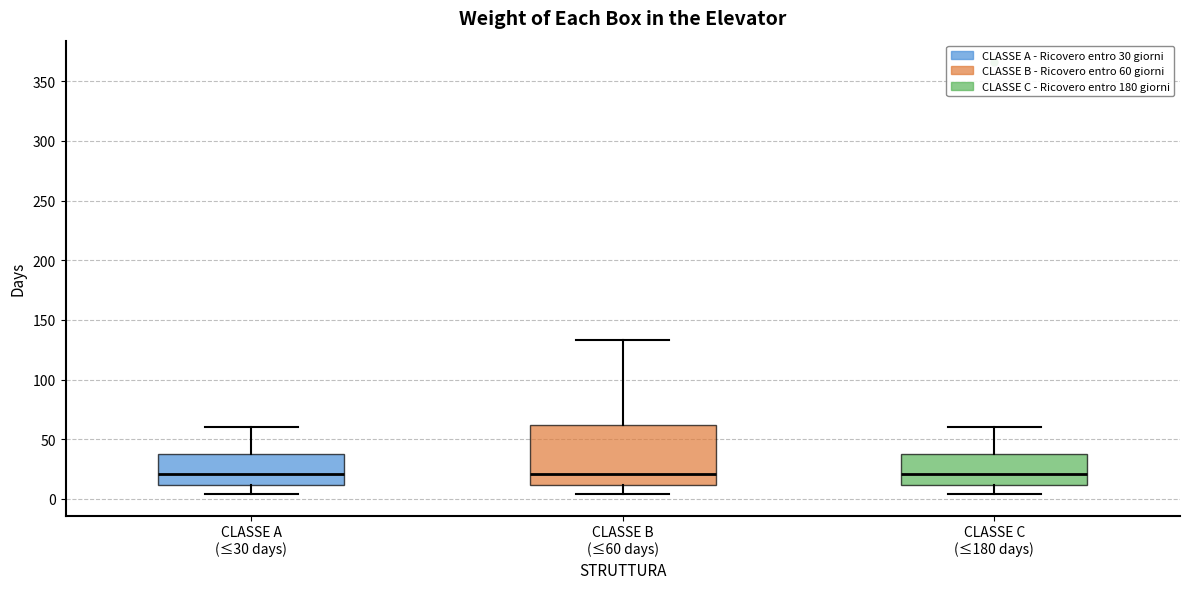

Which box is the tallest, from its lower edge to its upper edge?

CLASSE B (≤60 days)